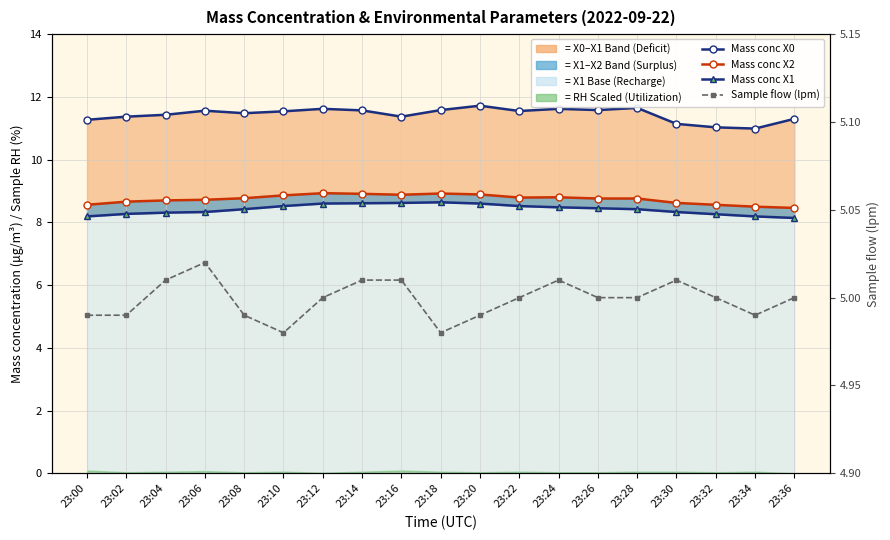

What is the total value across all series at 23:24?

33.9